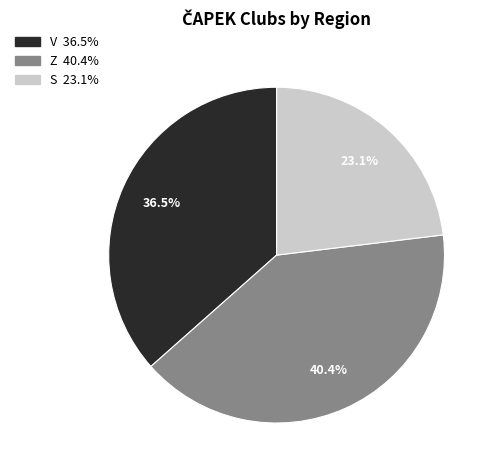

True or false: Z accounts for 22% of the total.

False